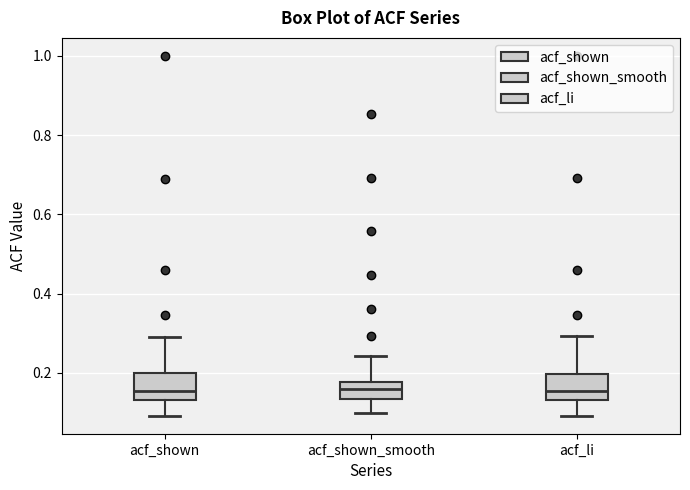

Where does the median line of the box for acf_shown_smooth sit on the y-axis? The values are not printed on the chart, so give them approximately, as read against the axis.

0.16